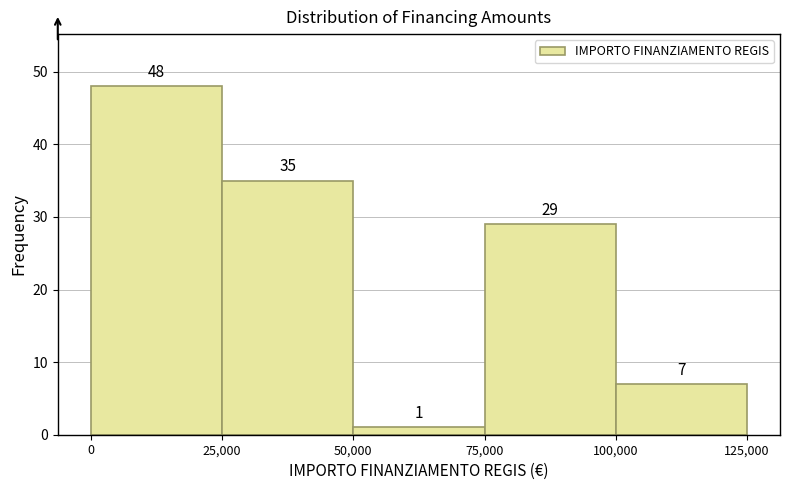

What is the height of the bar covering 50,000 to 75,000 on the x-axis?

1